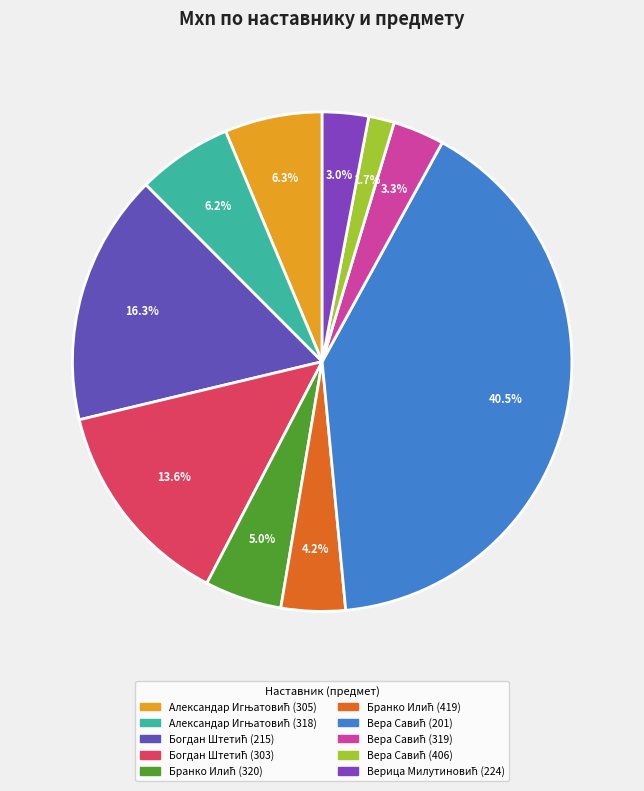

How many slices are in this pie chart?

10